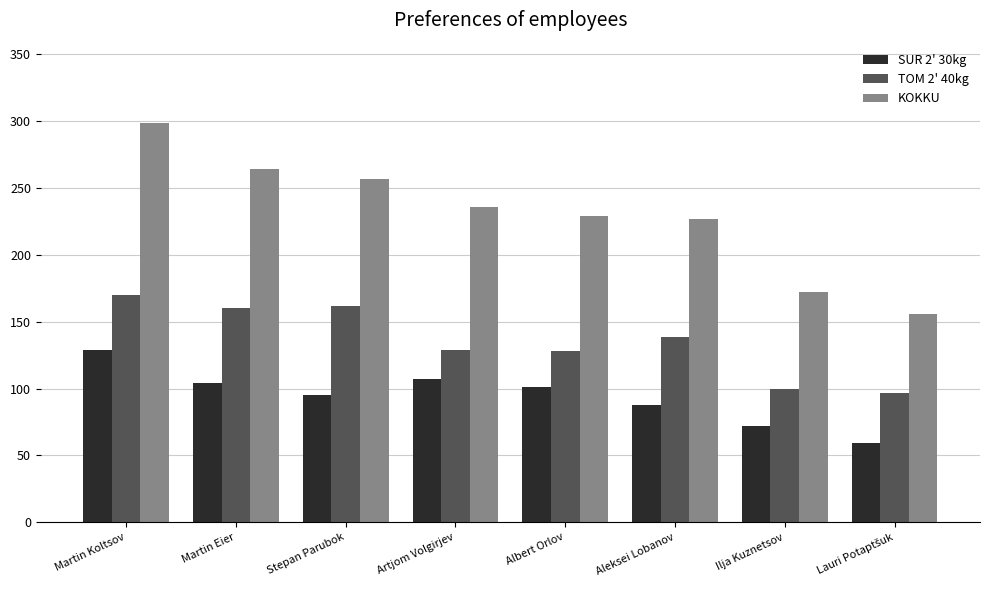

What is the total value across all series at Martin Koltsov?

598